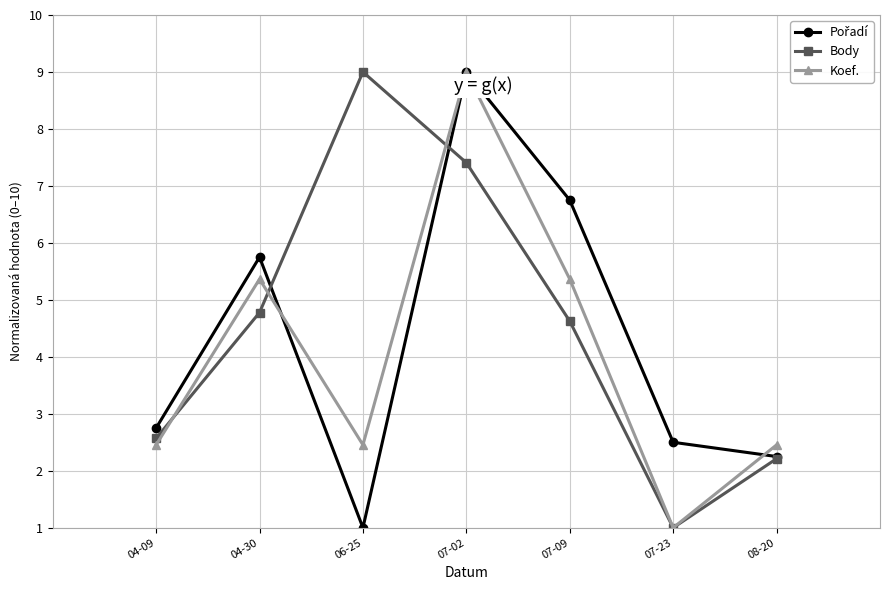

Where is the first local minimum for Body?

07-23